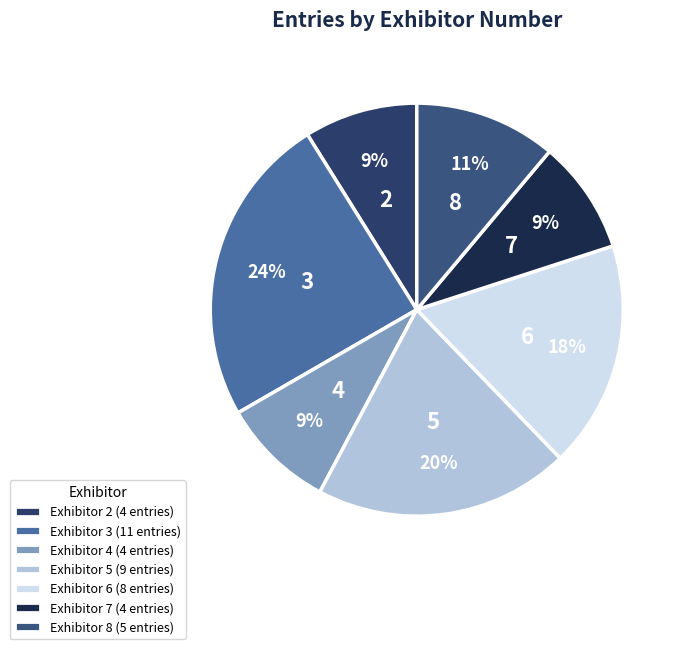

True or false: Exhibitor 7 accounts for 20% of the total.

False